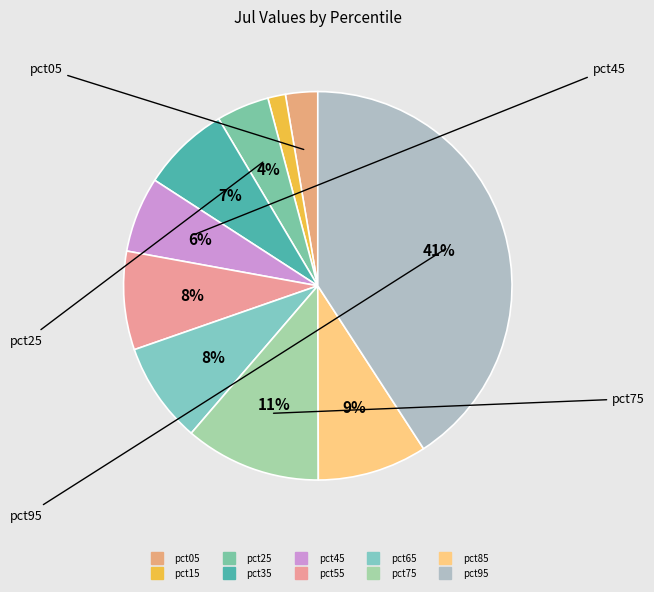

How many slices are in this pie chart?

10